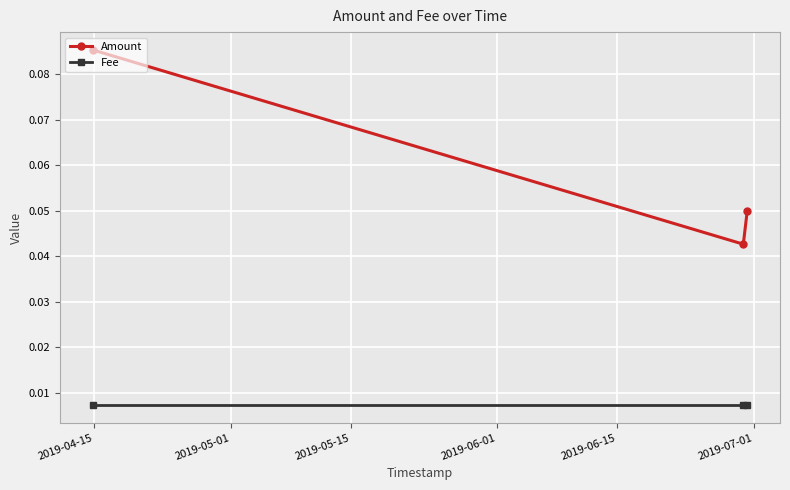

How many lines are shown in the chart?

2